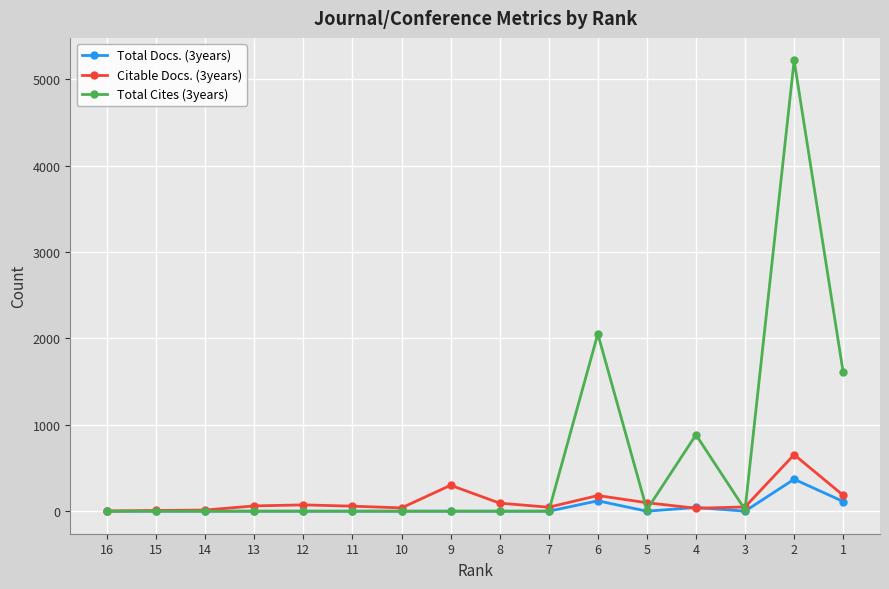

How many values in Total Cites (3years) are above zero?

6